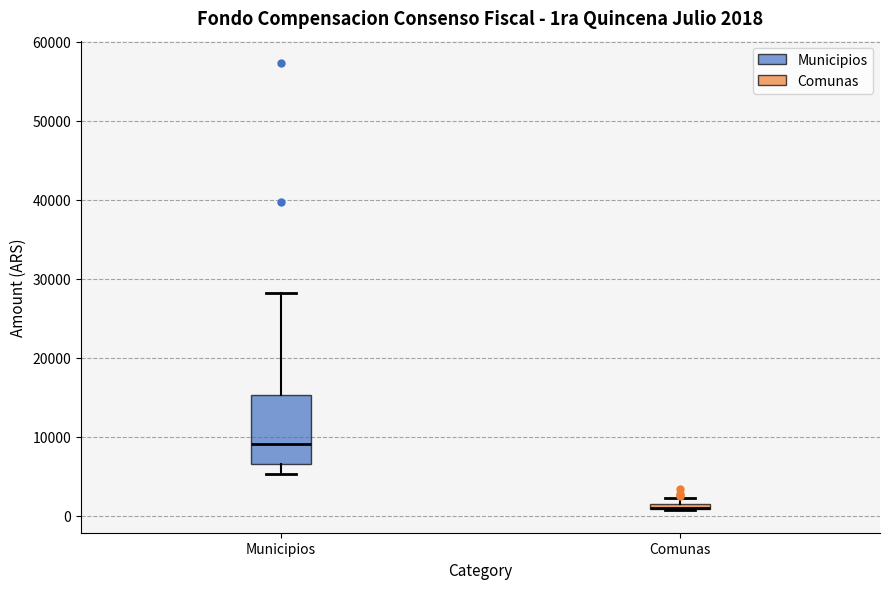

Comparing the boxes themselves (not the whiskers), which one is the tallest?

Municipios